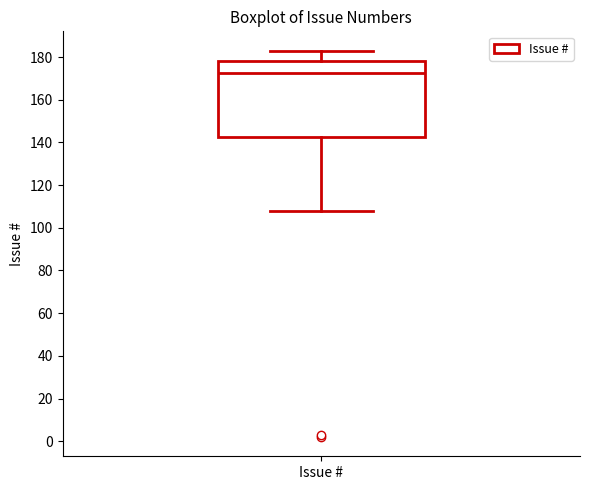

Where does the median line of the box for Issue # sit on the y-axis? The values are not printed on the chart, so give them approximately, as read against the axis.

172